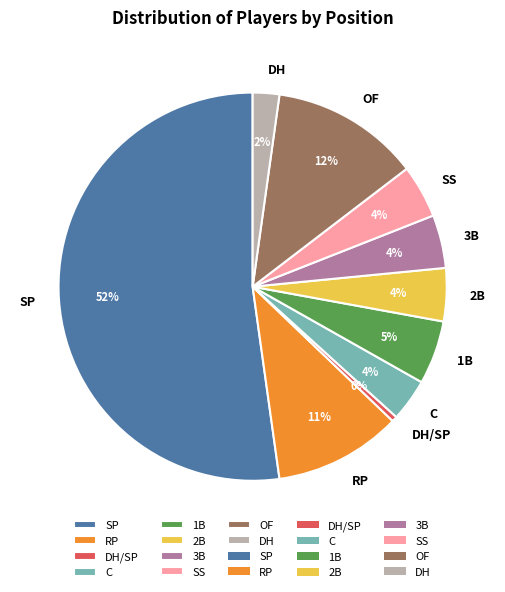

To the nearest percent, what is the average slice percentage?

10%